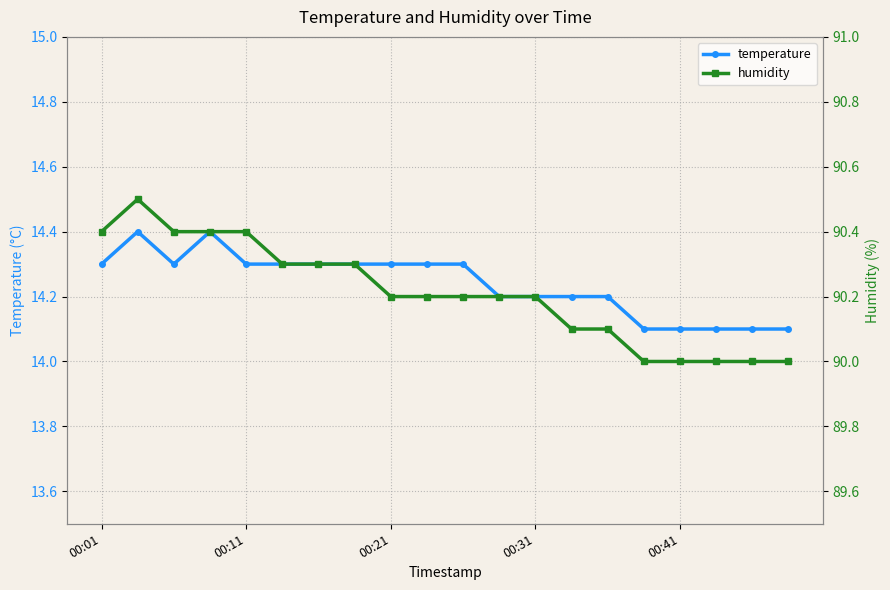

What is the lowest value of the temperature series?

14.1